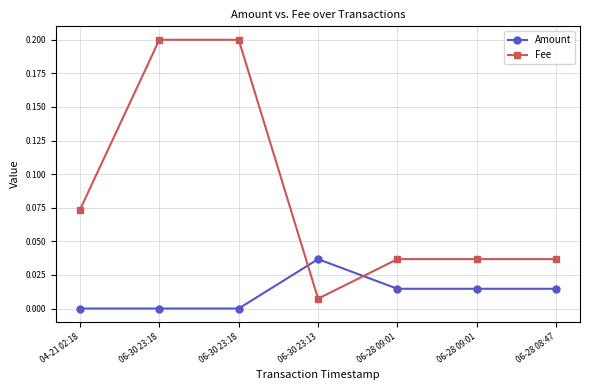

At how many categories does at least one series exceed 0?

7